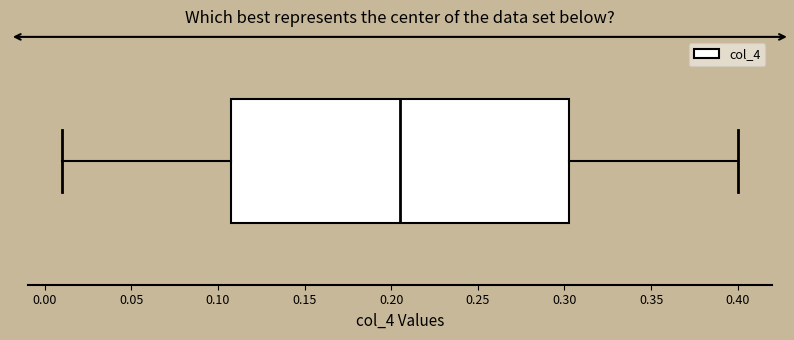

Transcribe this box plot: give where the median line is, the range the box spans, and where the two whiskers end, as read against the x-axis. The values are not printed on the chart, so give them approximately, as read against the axis.

median 0.205, box 0.110 to 0.305, whiskers 0.010 to 0.400